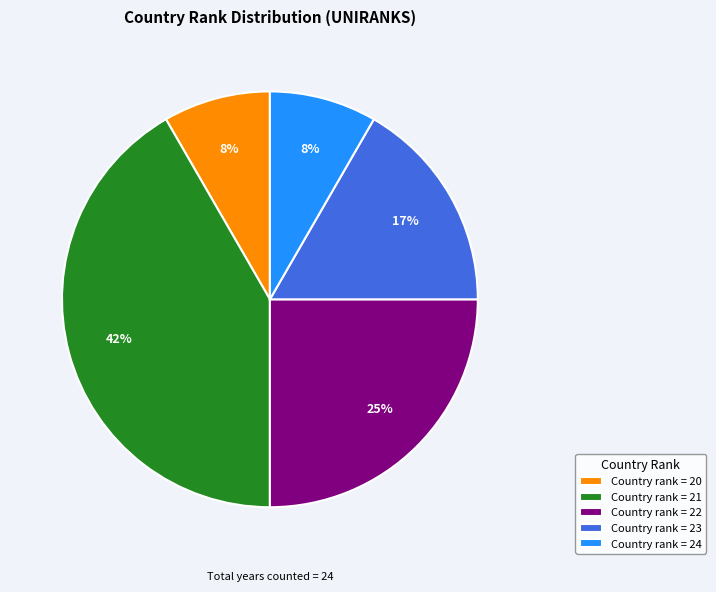

Count the number of slices in the pie.

5